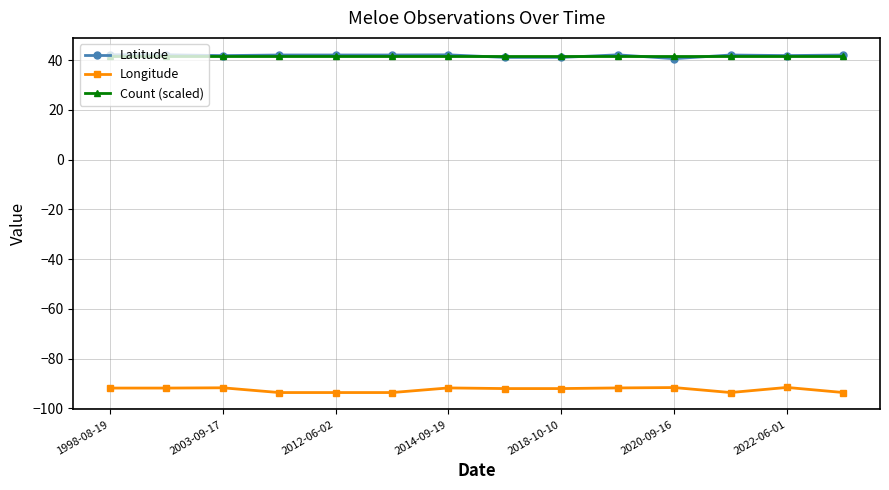

True or false: Count (scaled) and Longitude cross at least once.

False